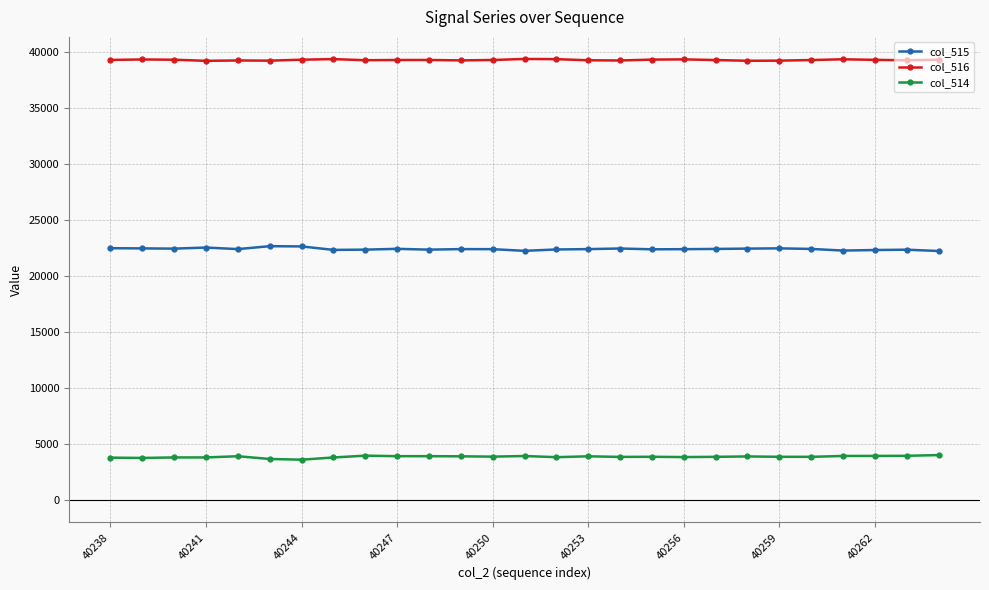

What is the highest value of the col_514 series?

4033